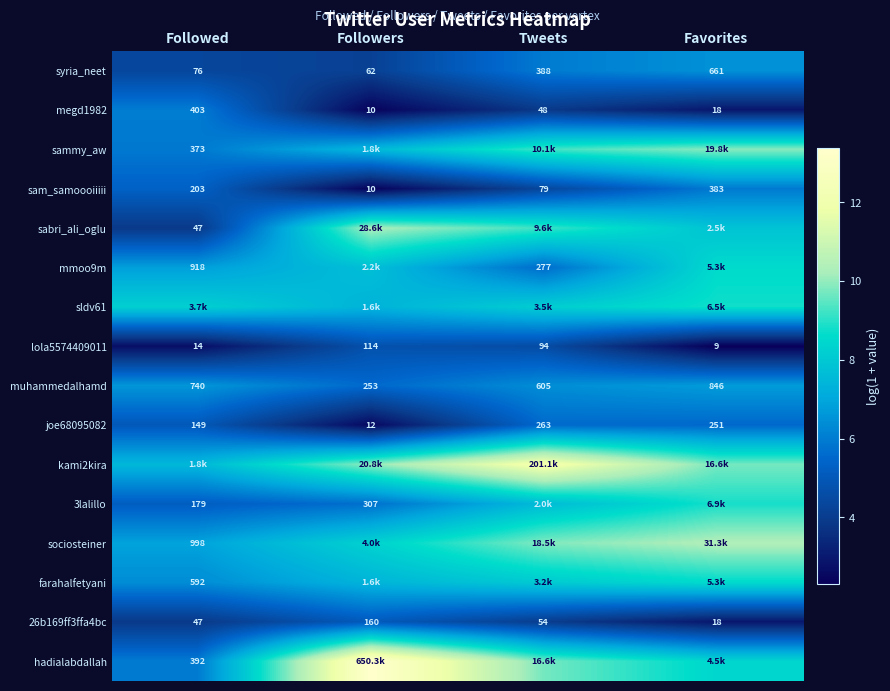

Rank the categories by sam_samoooiiiii value from lowest to highest.

Followers, Tweets, Followed, Favorites